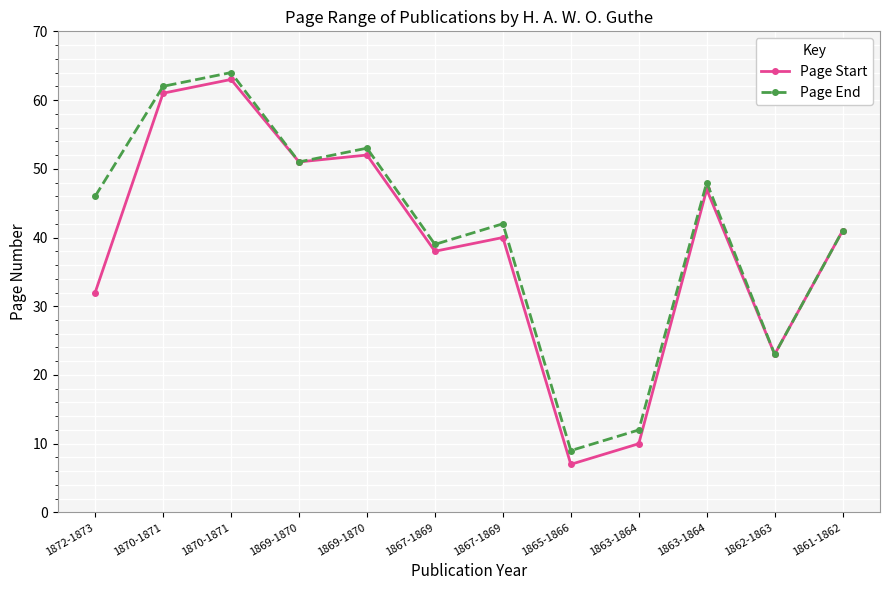

Reading left to right, list all the values displayed in this chart.

Page Start: 32	61	63	51	52	38	40	7	10	47	23	41
Page End: 46	62	64	51	53	39	42	9	12	48	23	41